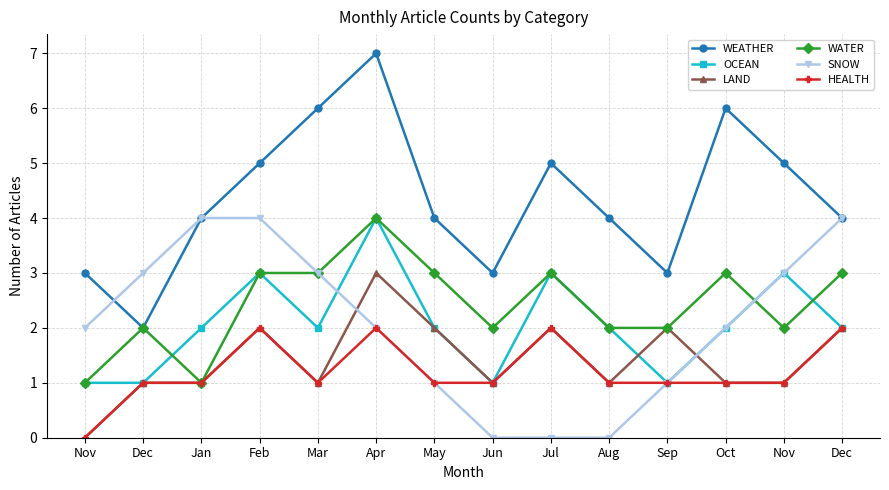

Is this an area chart (filled region under the line)?

No